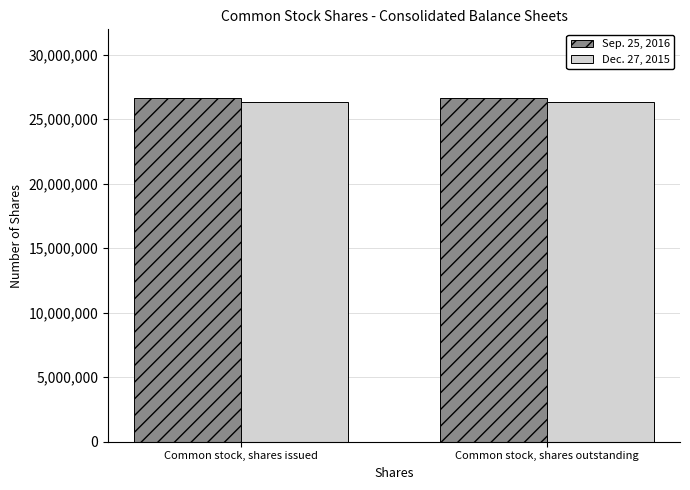

What is the total value across all series at Common stock, shares issued?

52931886